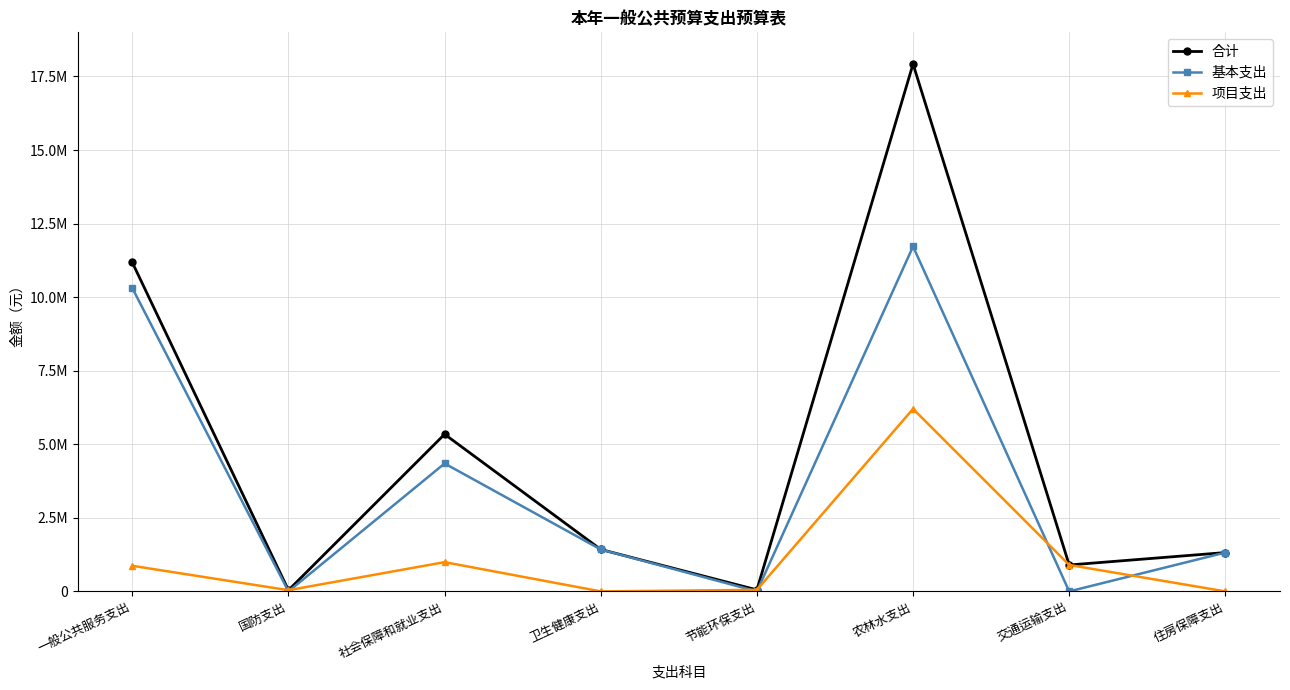

True or false: 基本支出 and 合计 cross at least once.

False